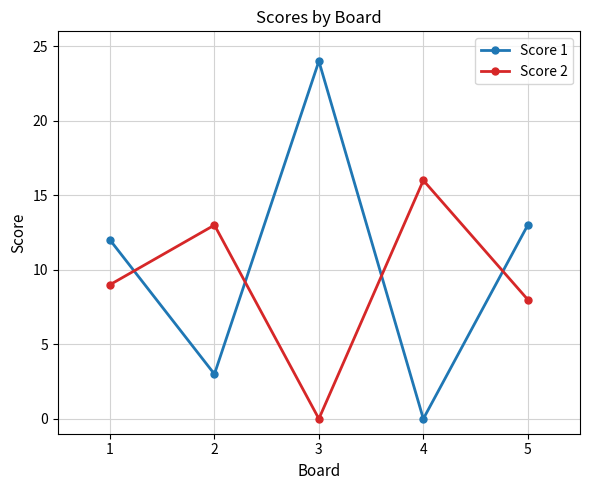

At 1, list the series in order from smallest to largest.

Score 2, Score 1